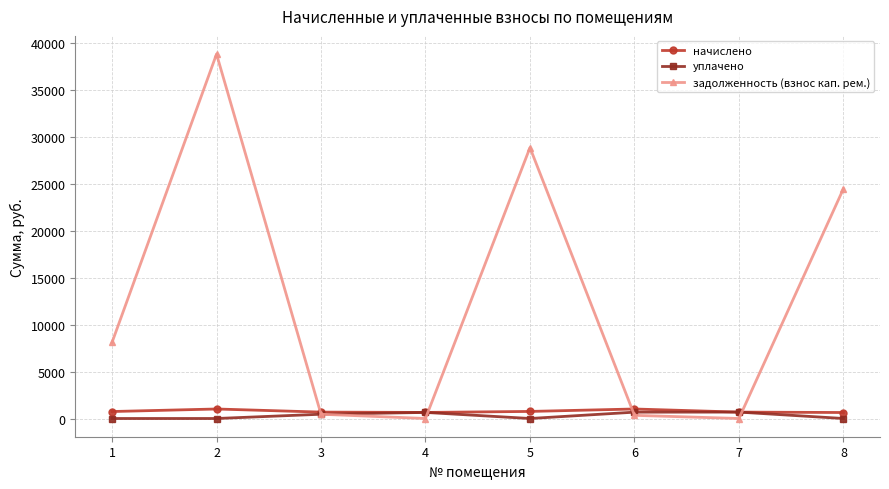

At which category is the sum across all series the highest?

2